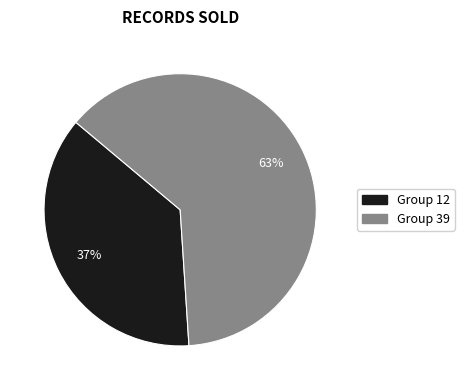

True or false: Group 39 accounts for 57% of the total.

False